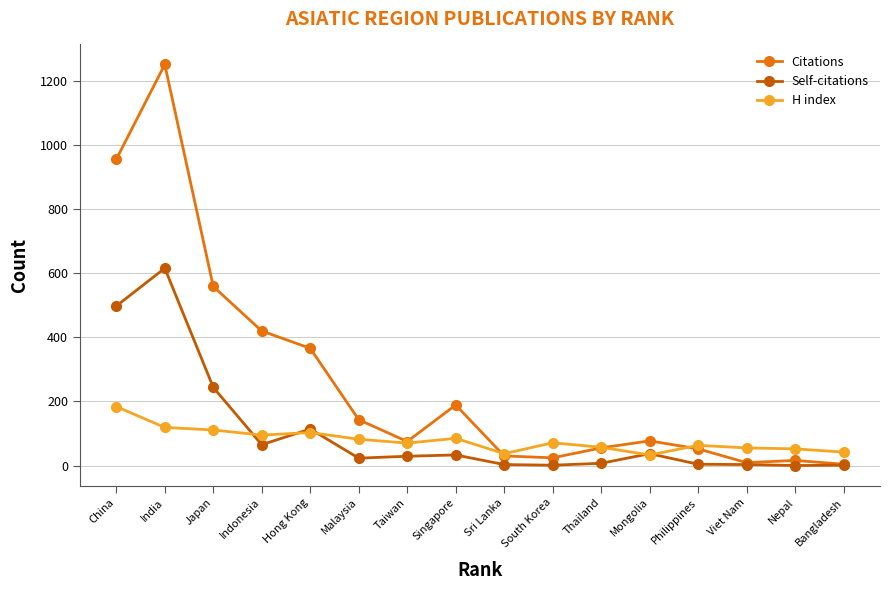

At how many categories does at least one series exceed 348?

5